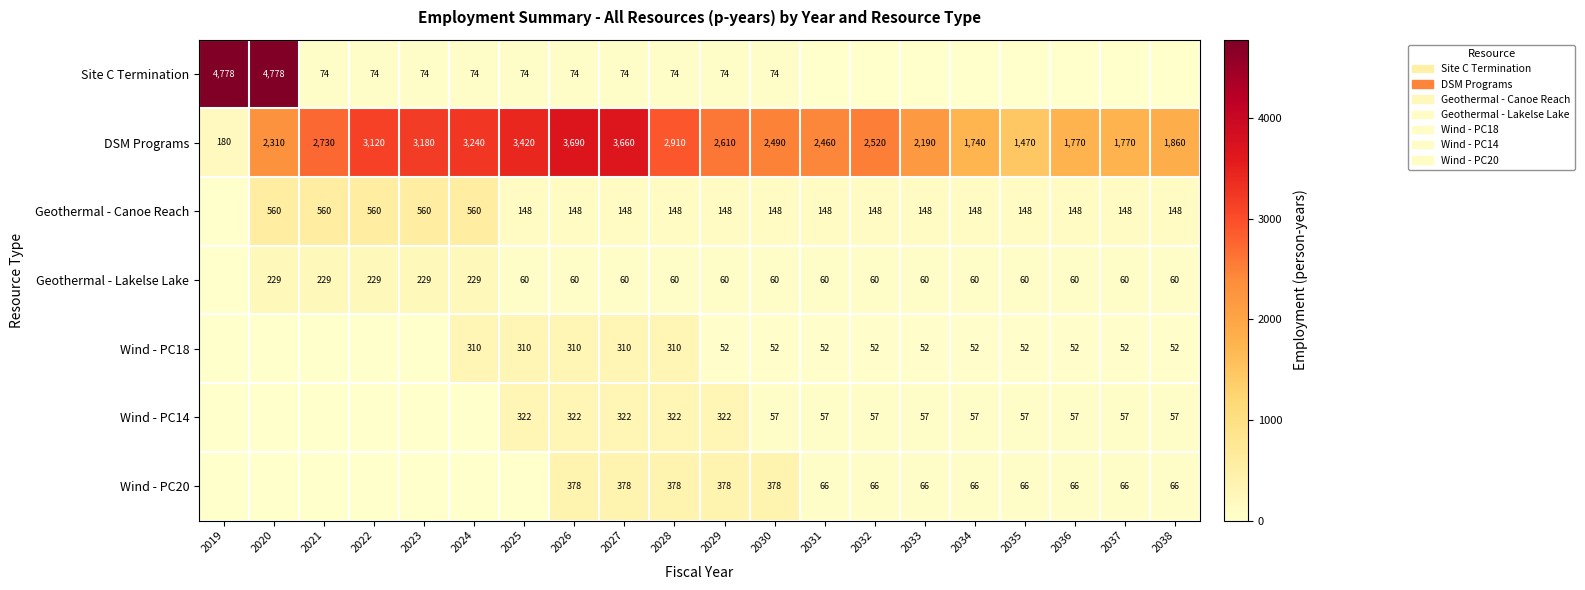

The value of Geothermal - Canoe Reach at 2020 is 390. True or false?

False